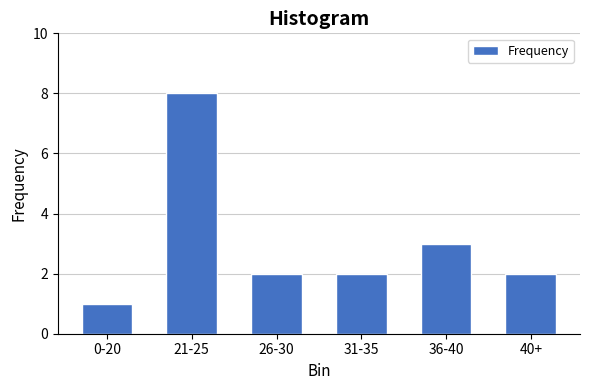

Reading left to right, what are all the values shown in this chart?

0-20=1	21-25=8	26-30=2	31-35=2	36-40=3	40+=2